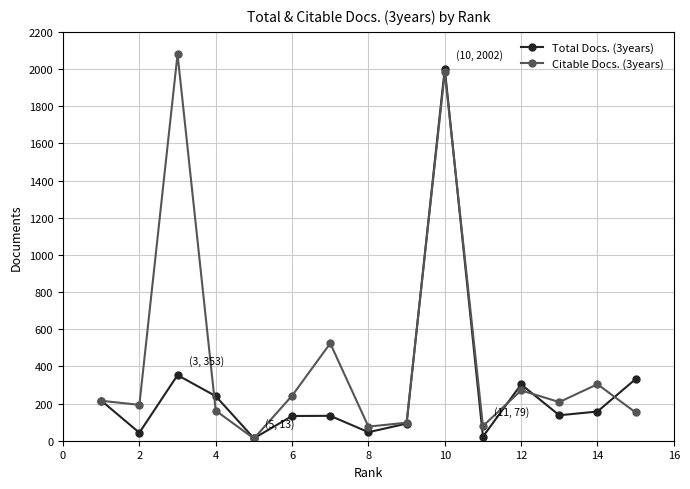

What is the maximum value shown in the chart?

2080